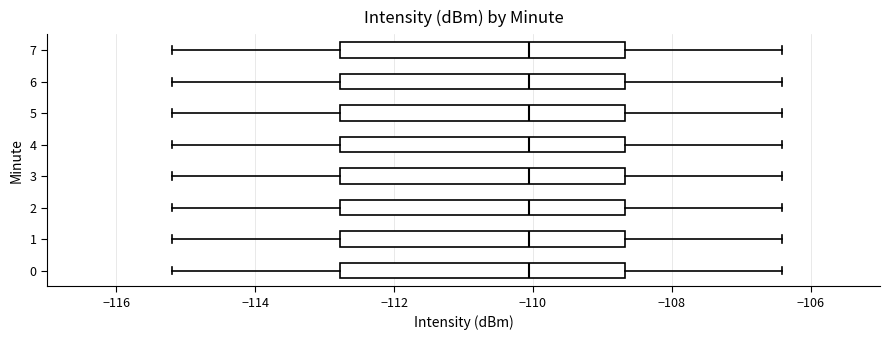

Reading bottom to top, transcribe this box plot: for each box, give where its median line is, the range the box spans, and where its two whiskers end, as read against the x-axis. The values are not printed on the chart, so give them approximately, as read against the axis.

0: median -110.0, box -112.8 to -108.6, whiskers -115.2 to -106.4
1: median -110.0, box -112.8 to -108.6, whiskers -115.2 to -106.4
2: median -110.0, box -112.8 to -108.6, whiskers -115.2 to -106.4
3: median -110.0, box -112.8 to -108.6, whiskers -115.2 to -106.4
4: median -110.0, box -112.8 to -108.6, whiskers -115.2 to -106.4
5: median -110.0, box -112.8 to -108.6, whiskers -115.2 to -106.4
6: median -110.0, box -112.8 to -108.6, whiskers -115.2 to -106.4
7: median -110.0, box -112.8 to -108.6, whiskers -115.2 to -106.4